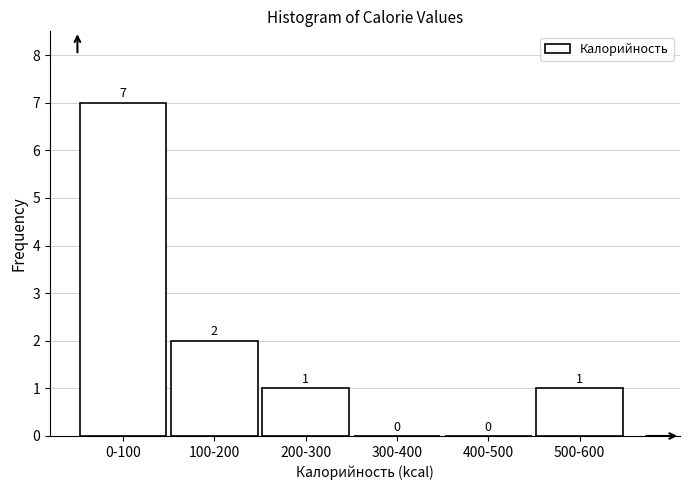

Reading left to right, list all the values displayed in this chart.

0-100=7	100-200=2	200-300=1	300-400=0	400-500=0	500-600=1